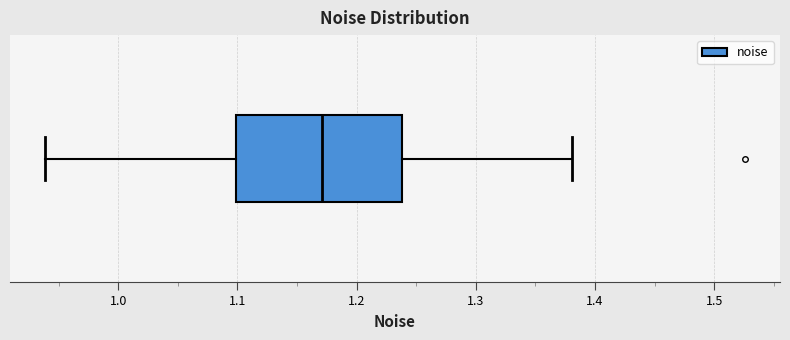

Where does the right whisker of the box end on the x-axis? The values are not printed on the chart, so give them approximately, as read against the axis.

1.38